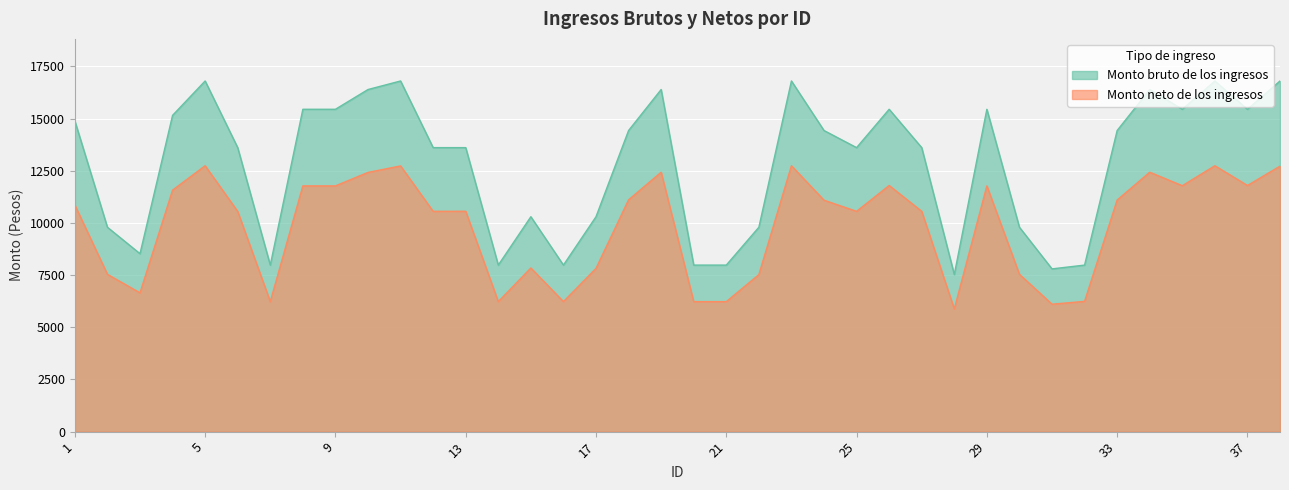

What is the total value across all series at 8?

27227.8